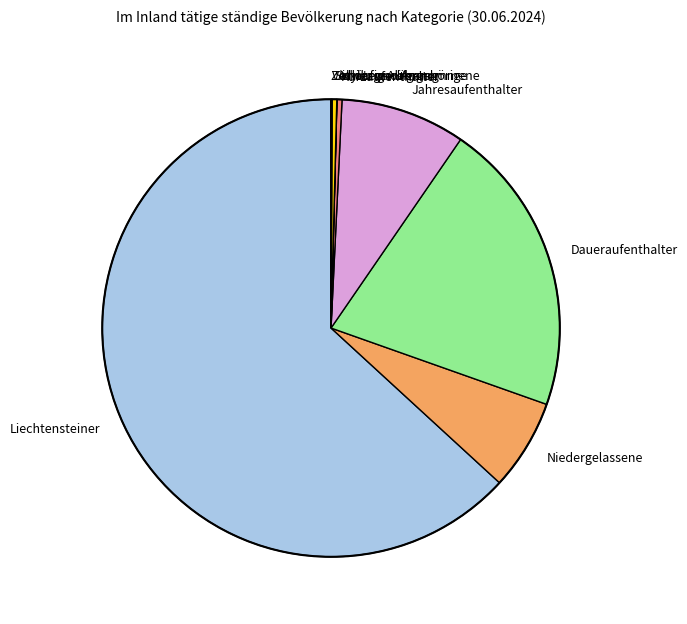

Does Kurzaufenthalter account for over 50% of the chart?

No